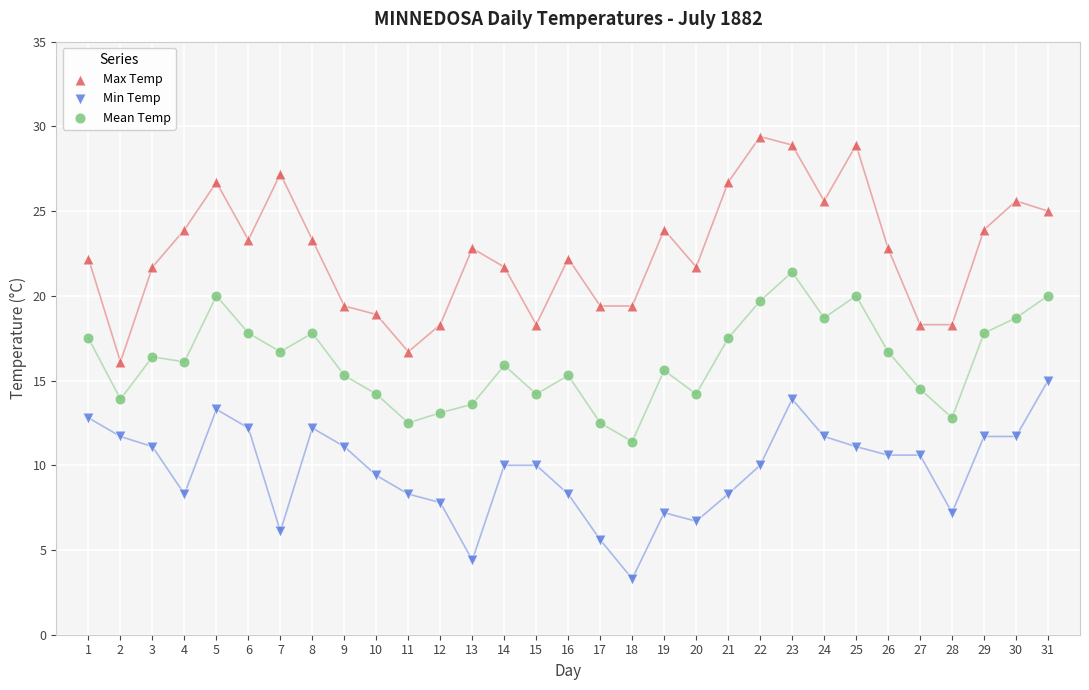

What are all the series names shown in the legend?

Max Temp, Min Temp, Mean Temp